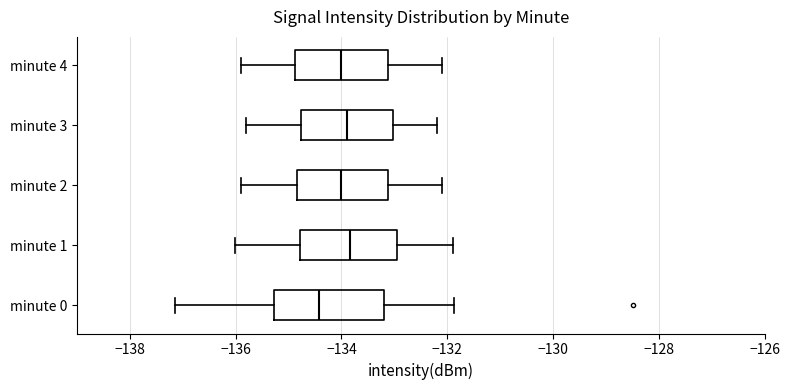

Where is the right edge of the box for minute 1 on the x-axis? The values are not printed on the chart, so give them approximately, as read against the axis.

-133.0